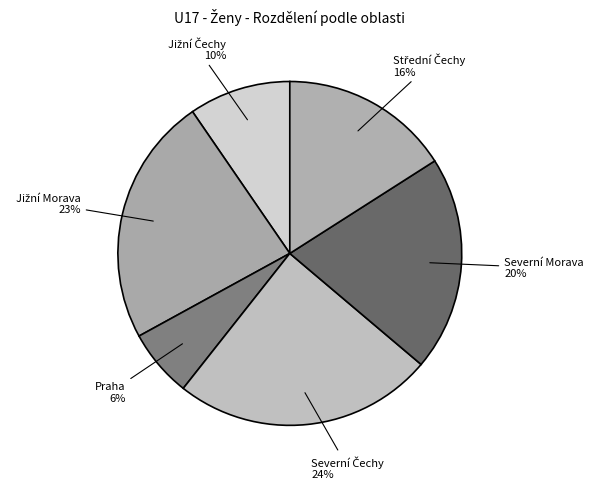

What is the largest slice in the pie chart?

Severní Čechy